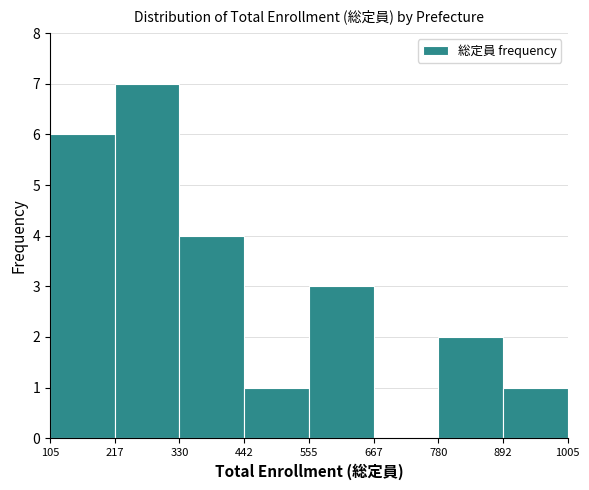

Which range on the x-axis has the tallest bar?

217 to 330